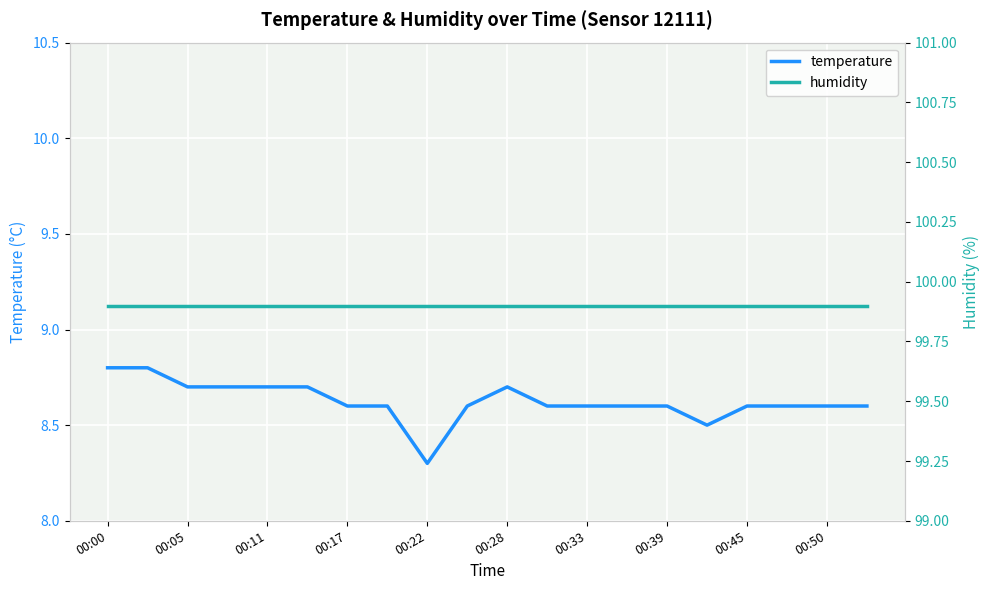

Is it true that temperature equals 8.6 at 00:17?

True